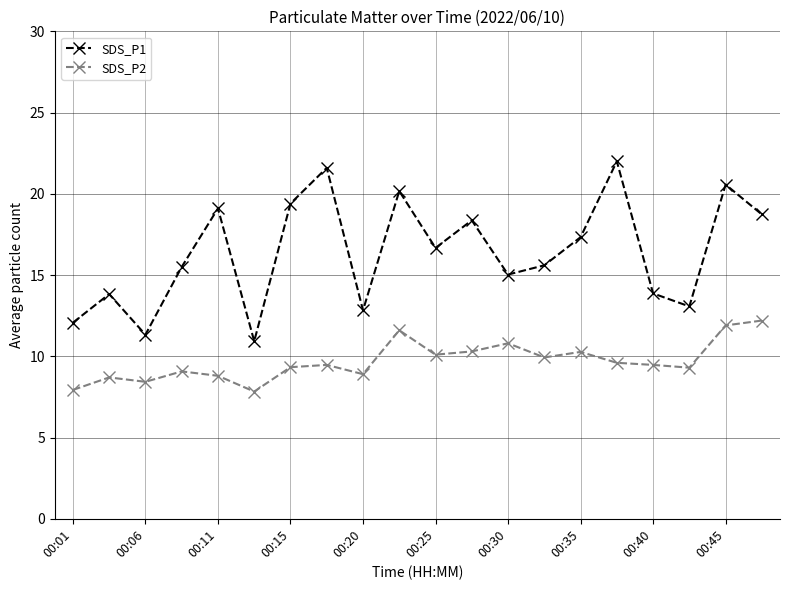

Does the chart have visible grid lines?

Yes